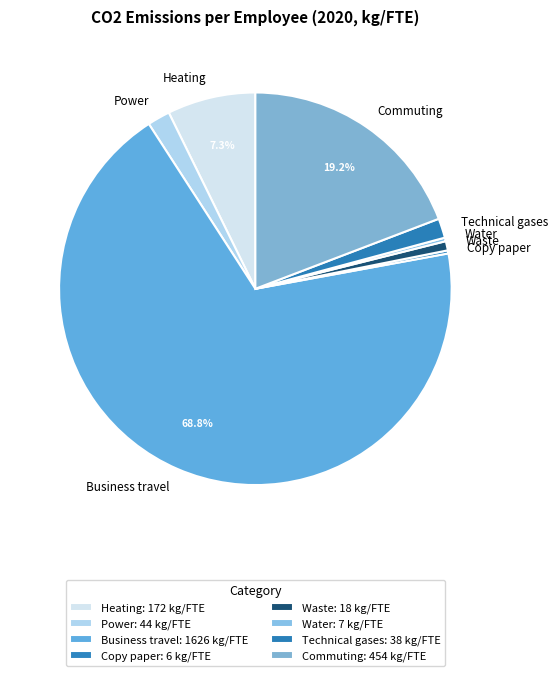

To the nearest percent, what percentage of the pie is Business travel?

69%